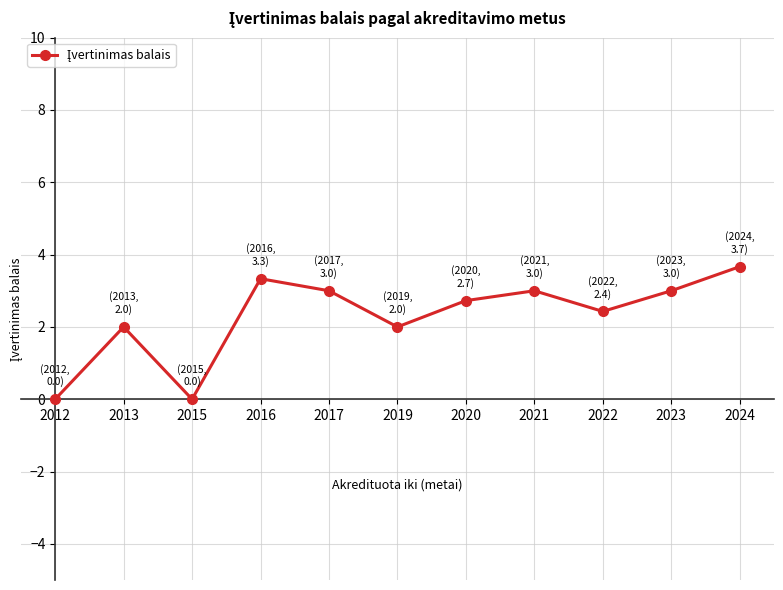

What is the difference between the second highest and minimum values?

3.3